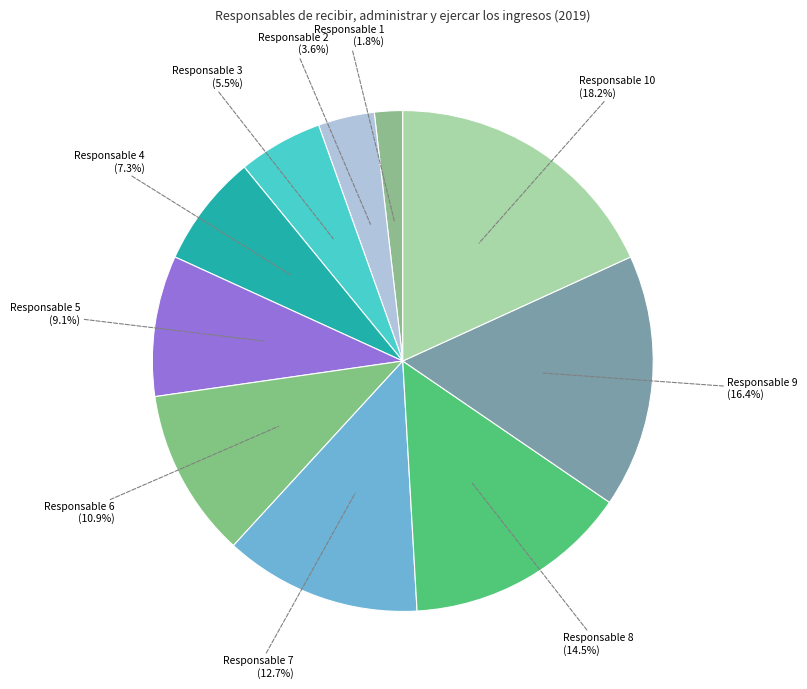

Count the number of slices in the pie.

10